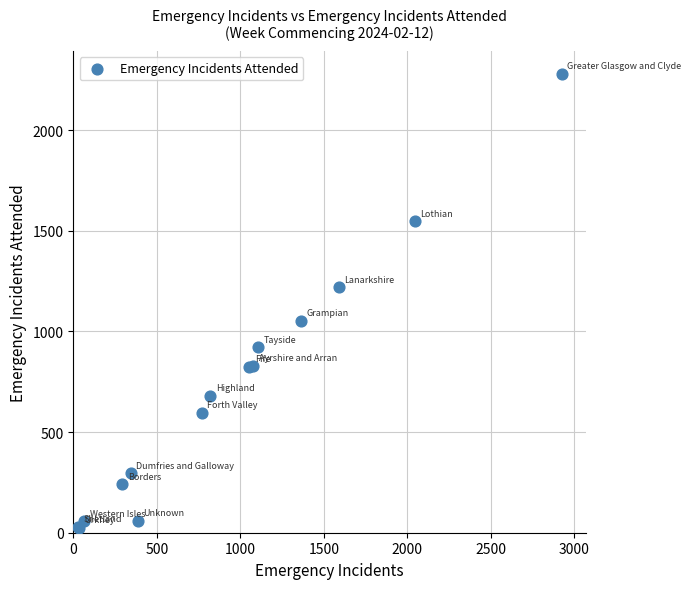

What Y value in the scatter plot is closest to 1152?

1219